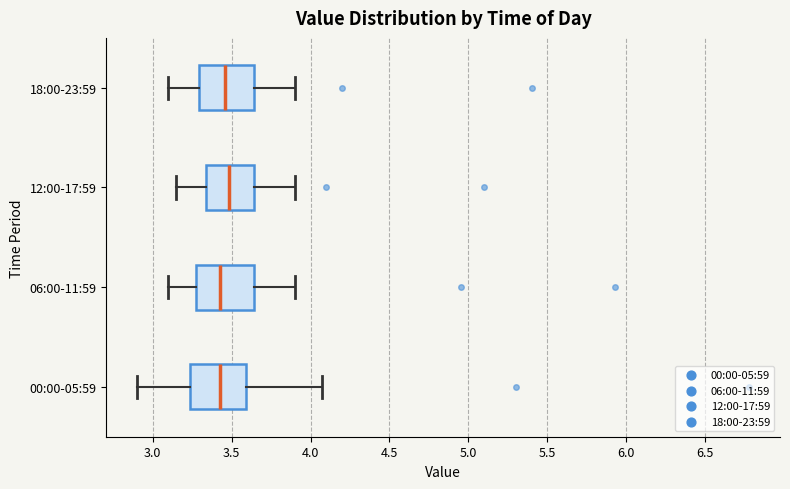

Where does the right whisker of the box for 18:00-23:59 end on the x-axis? The values are not printed on the chart, so give them approximately, as read against the axis.

3.90